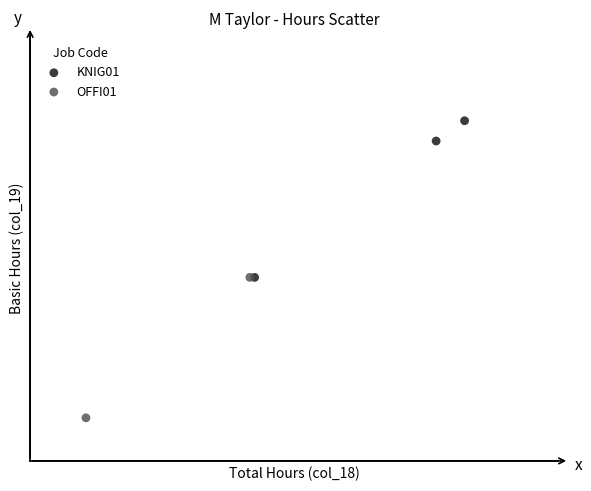

What are all the series names shown in the legend?

KNIG01, OFFI01